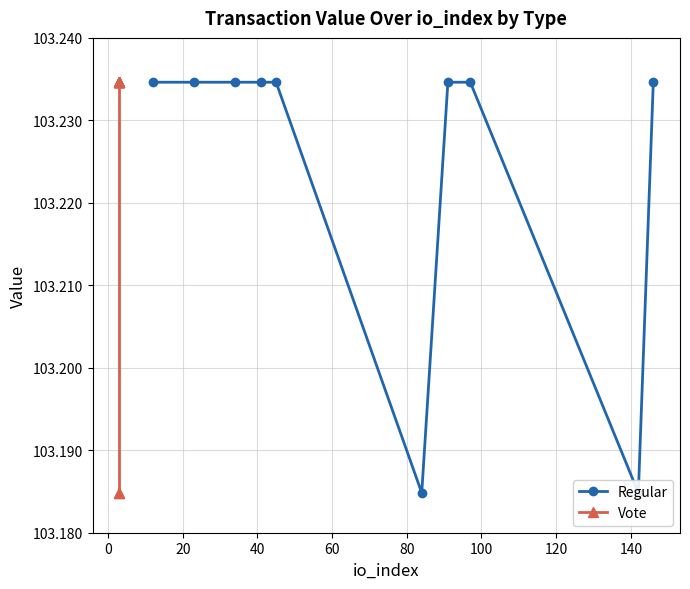

True or false: Regular and Vote intersect in this chart.

False